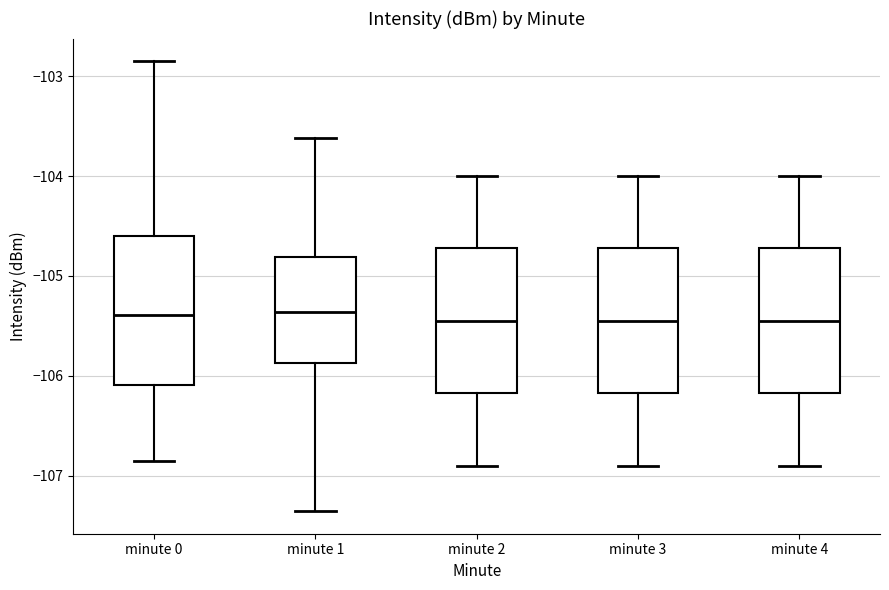

Where is the upper edge of the box for minute 1 on the y-axis? The values are not printed on the chart, so give them approximately, as read against the axis.

-104.8